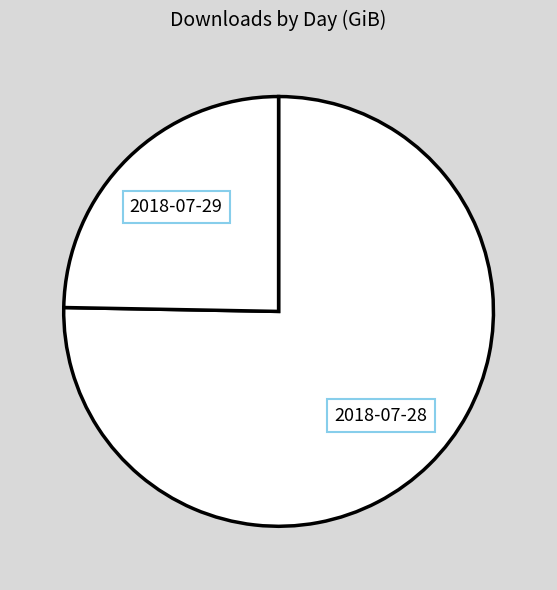

What is the smallest slice in the pie chart?

2018-07-29